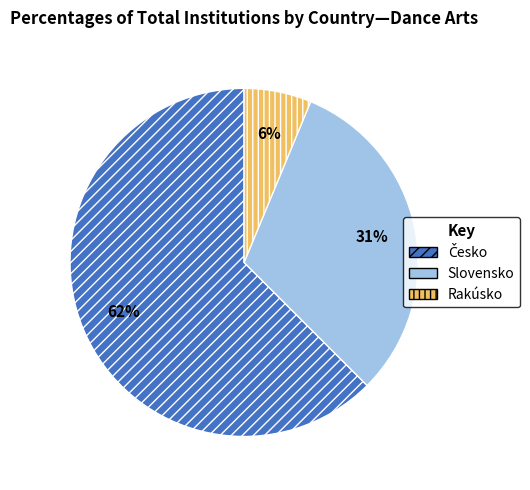

To the nearest percent, what is the average slice percentage?

33%